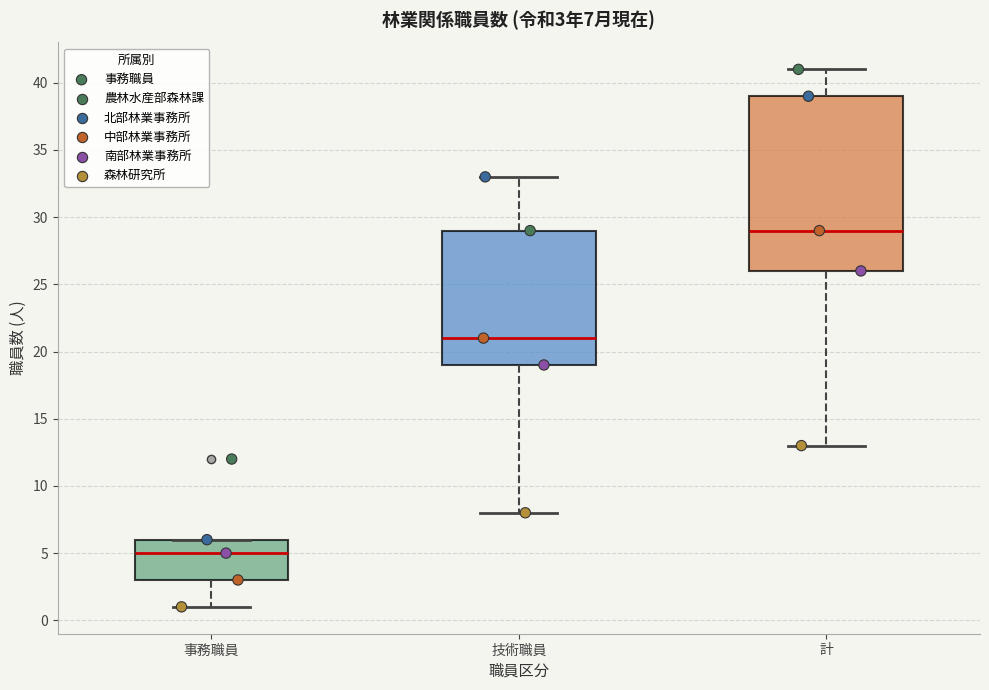

Which box is the tallest, from its lower edge to its upper edge?

計